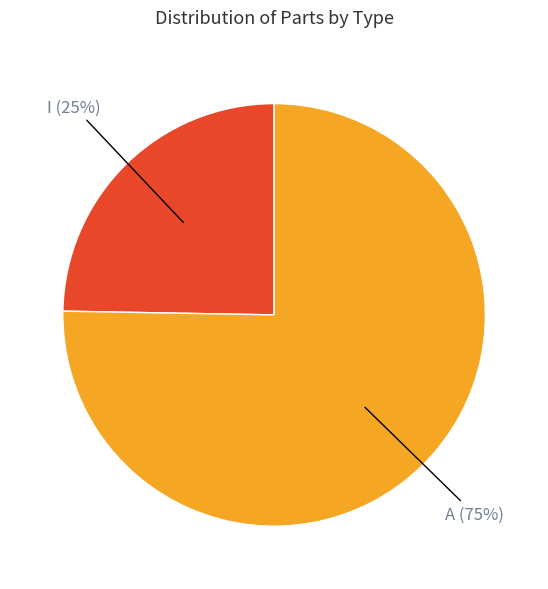

What is the ratio of the value at A to the value at I?

3.0